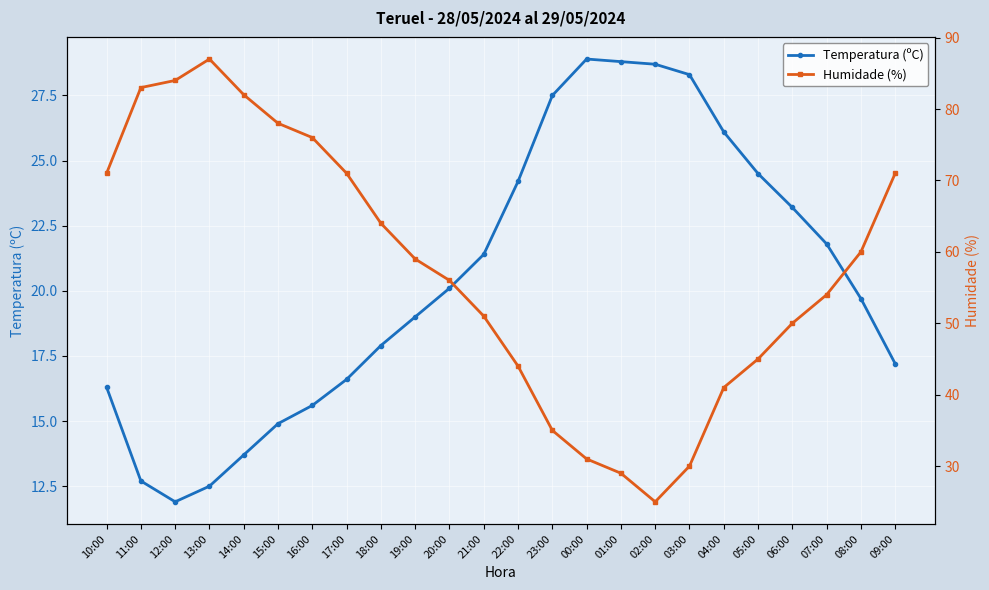

Is it true that Temperatura (ºC) equals 4.0 at 10:00?

False